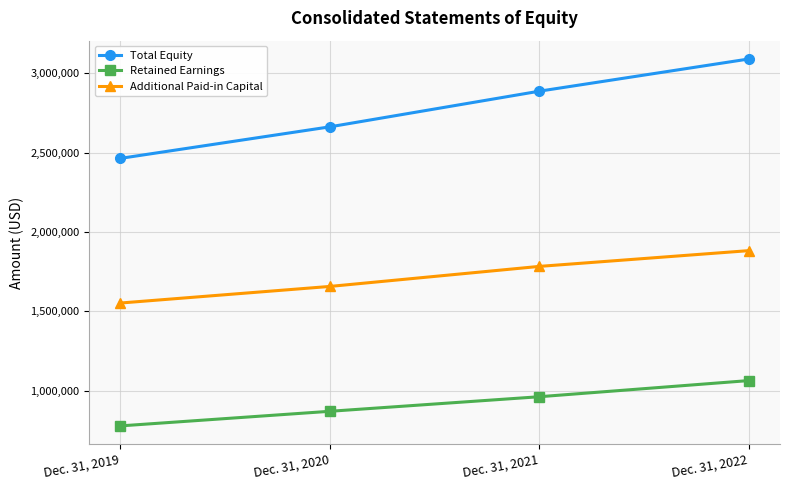

Count the Additional Paid-in Capital values in the range 1657285 to 1882653.

3